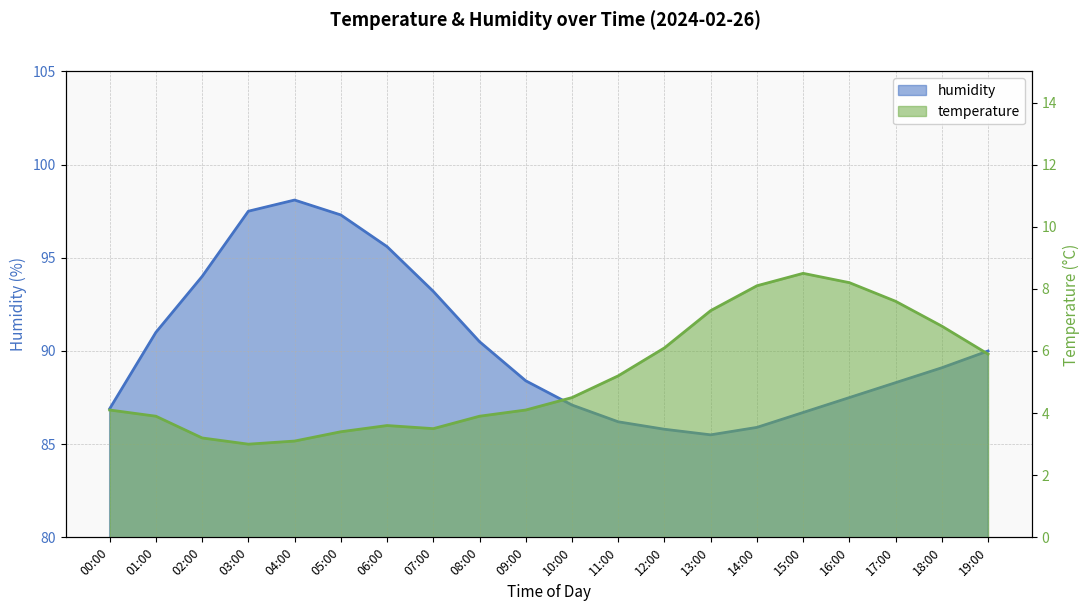

What is the difference between the highest and lowest values at 17:00?

80.7